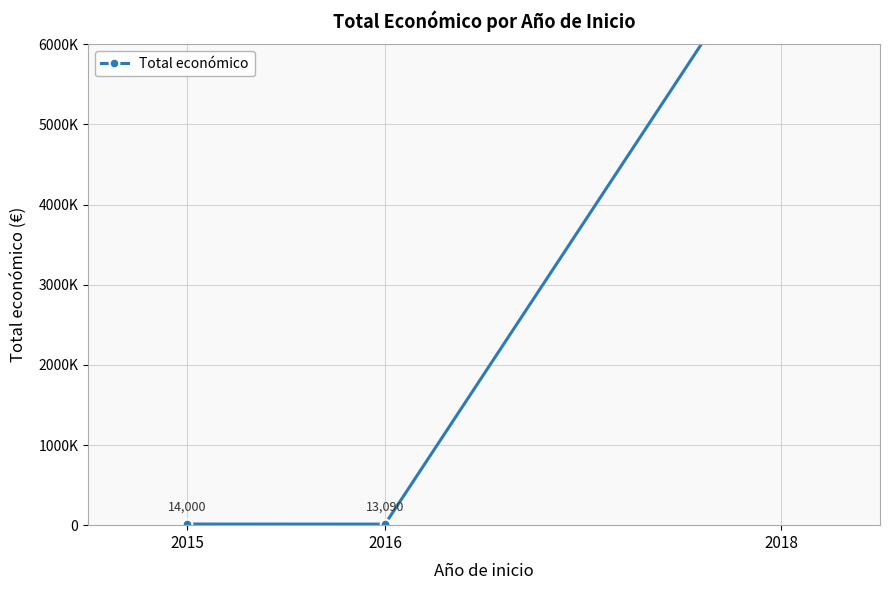

The chart shows a value of 8162 at 2016. True or false?

False